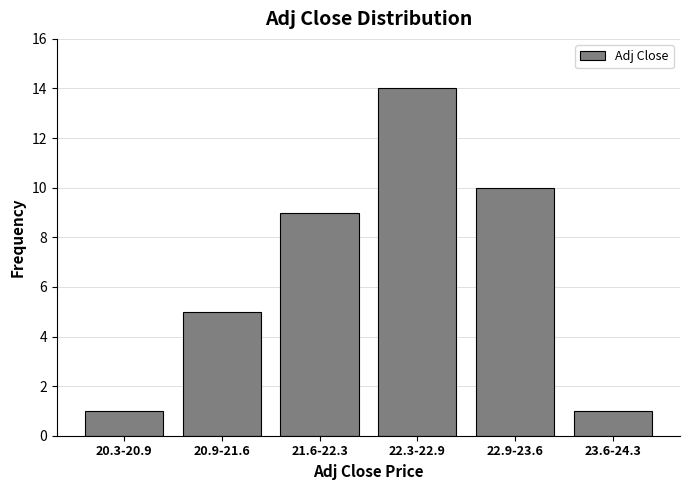

Reading right to left, list all the values displayed in this chart.

23.6-24.3=1	22.9-23.6=10	22.3-22.9=14	21.6-22.3=9	20.9-21.6=5	20.3-20.9=1